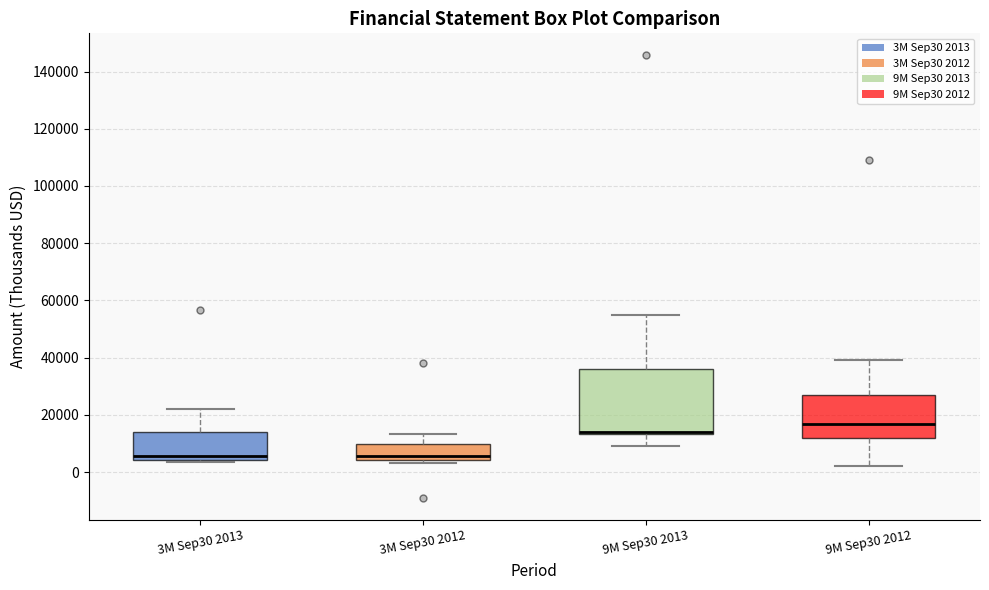

Where does the upper whisker of the box for 3M Sep30 2012 end on the y-axis? The values are not printed on the chart, so give them approximately, as read against the axis.

14000